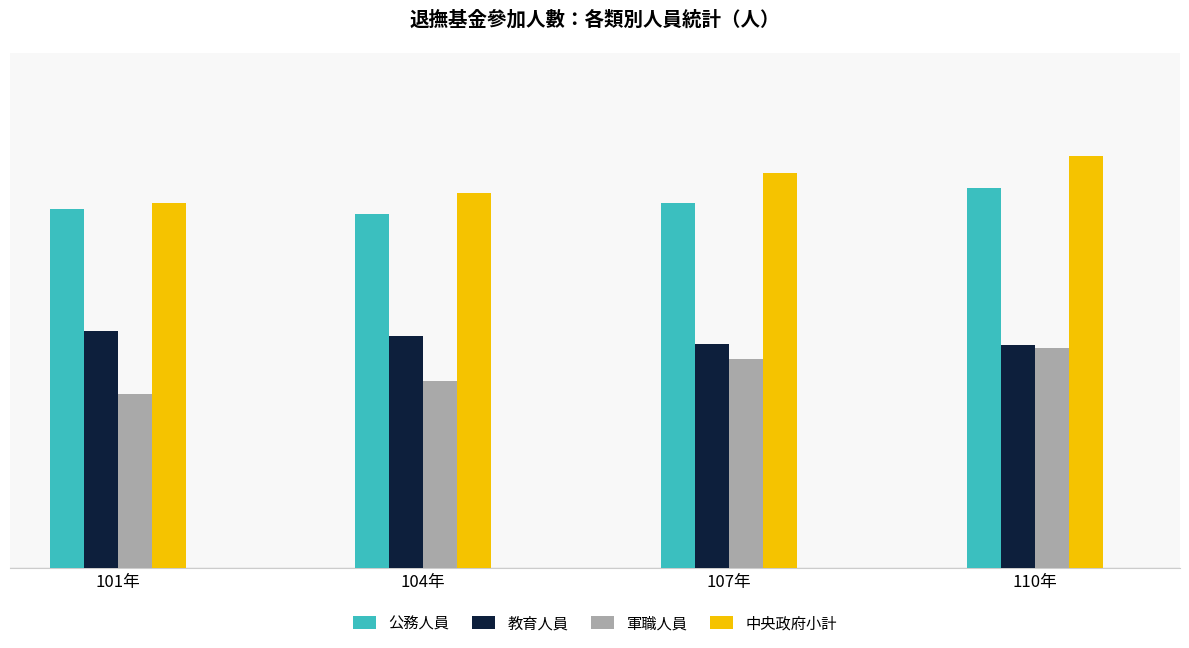

What is the sum of all 軍職人員 values?

644282